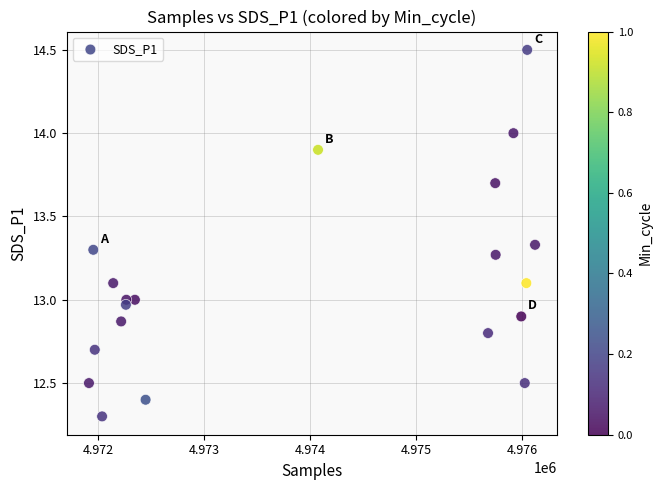

What is the range of Y values (max minus min)?

2.2